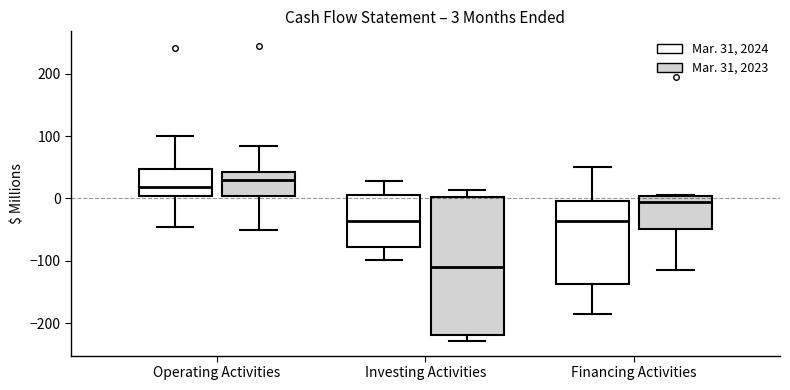

Which box's median line is the lowest?

Investing Activities (Mar. 31, 2023)